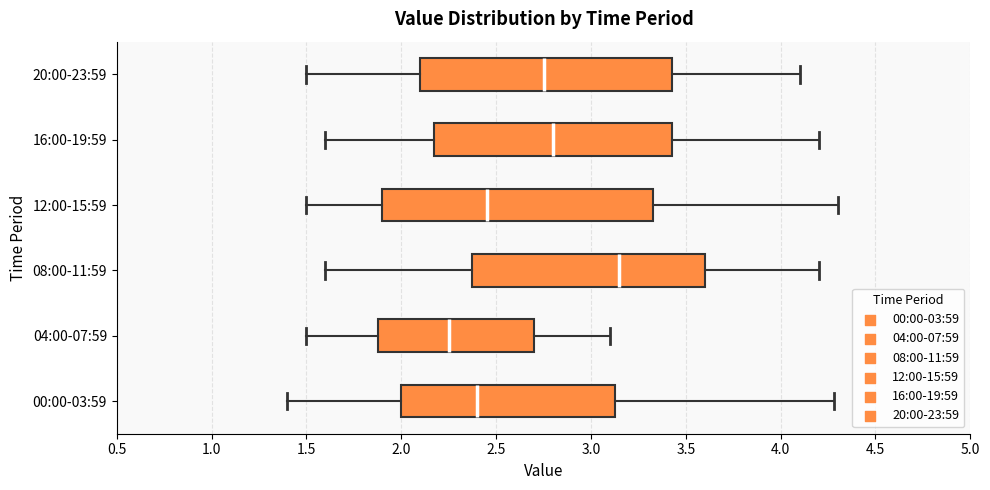

Which box is the widest, from its left edge to its right edge?

12:00-15:59